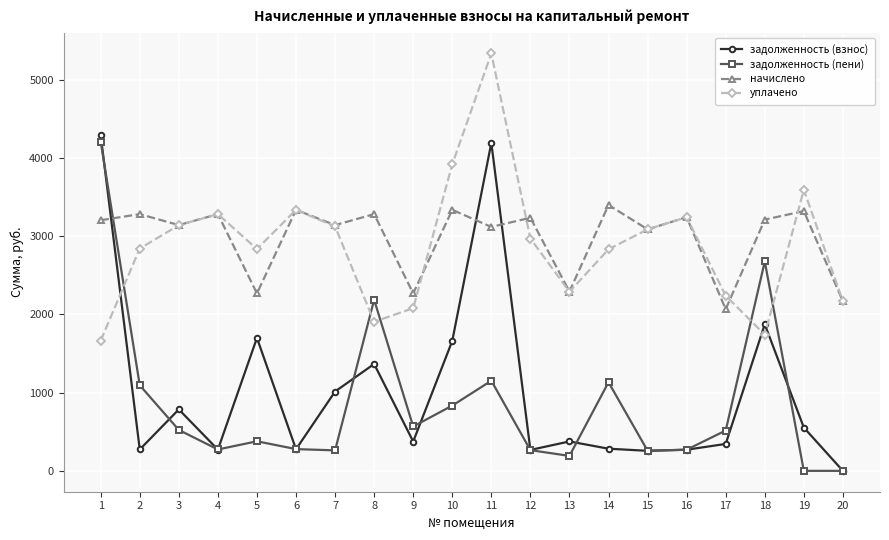

At 10, list the series in order from smallest to largest.

задолженность (пени), задолженность (взнос), начислено, уплачено